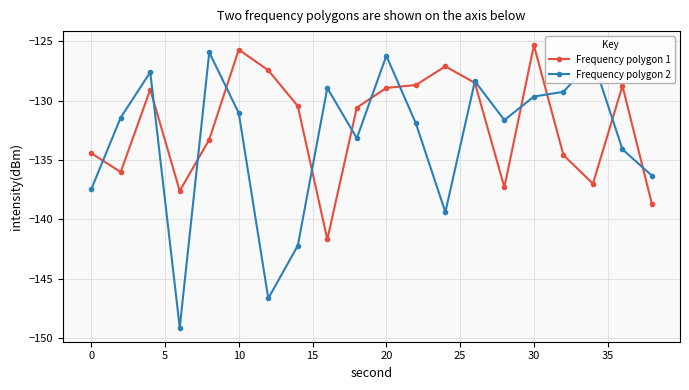

Which series has the widest spread of values?

Frequency polygon 2